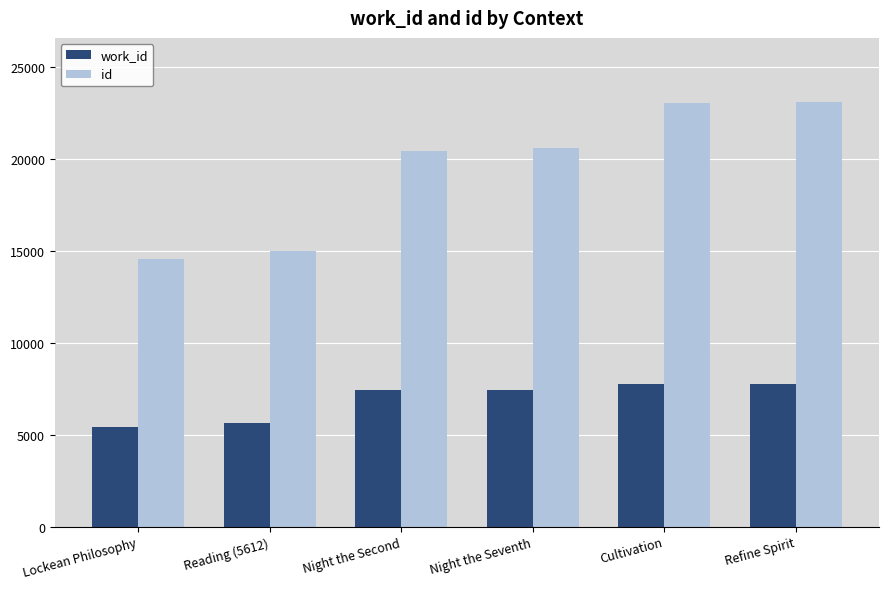

How many series are shown in this chart?

2